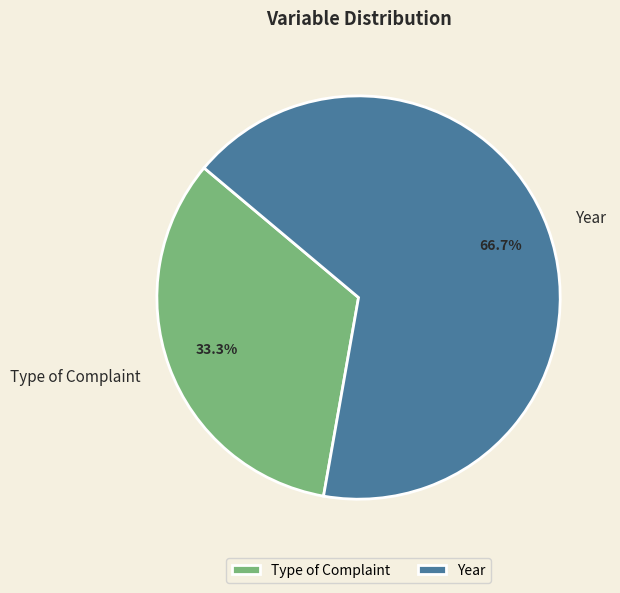

Is the sum of Type of Complaint and Year greater than half?

Yes